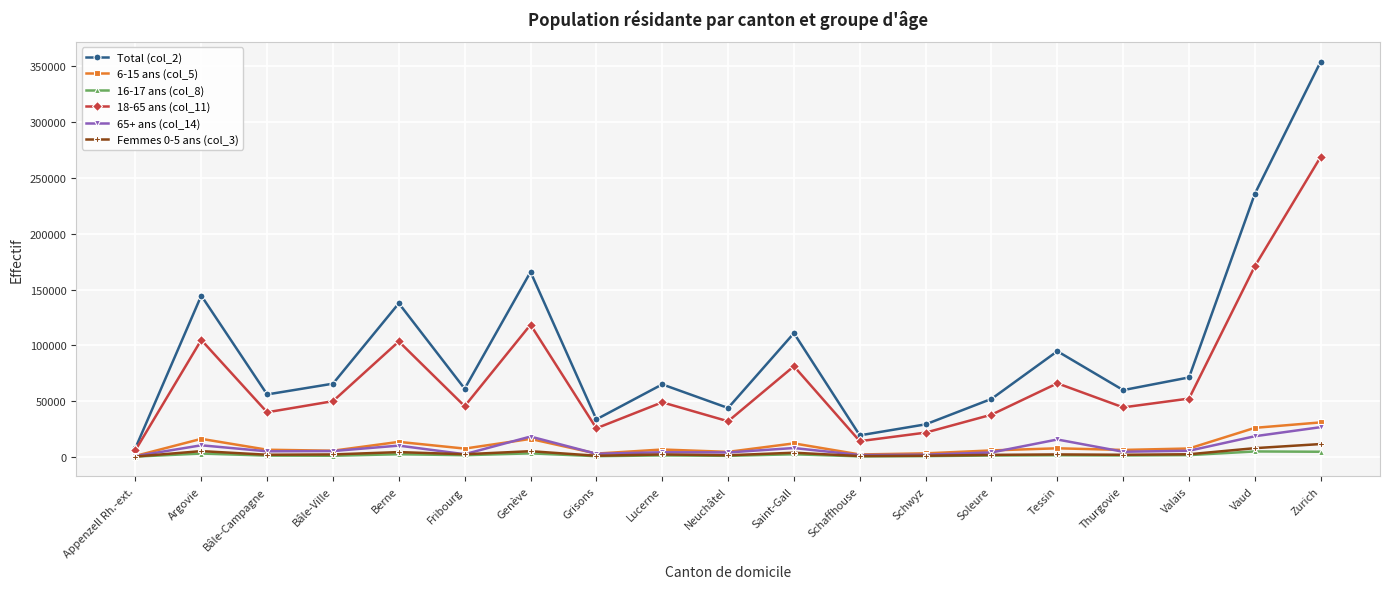

Which series has the widest spread of values?

Total (col_2)